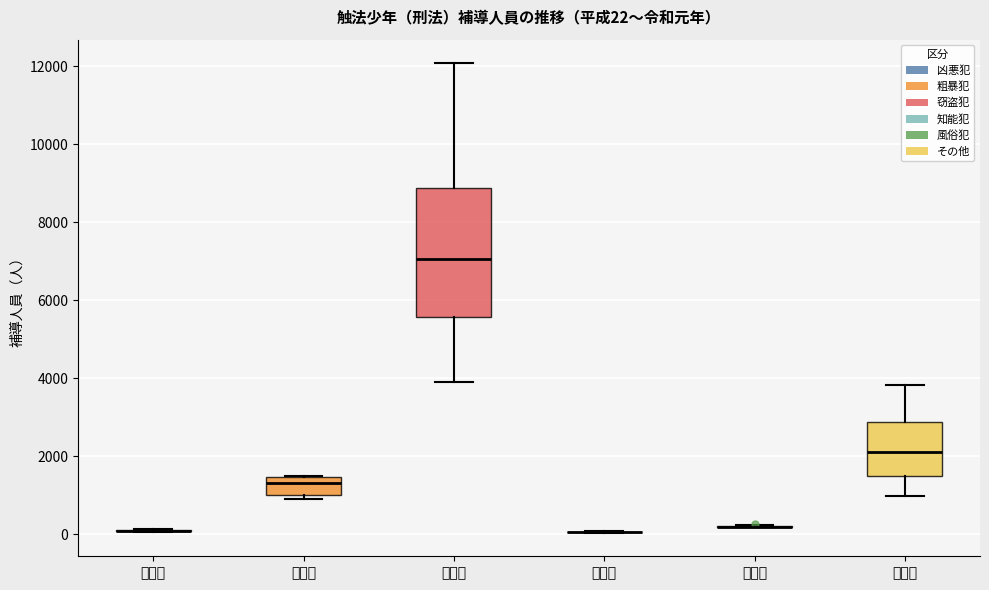

Which box is the tallest, from its lower edge to its upper edge?

窃盗犯